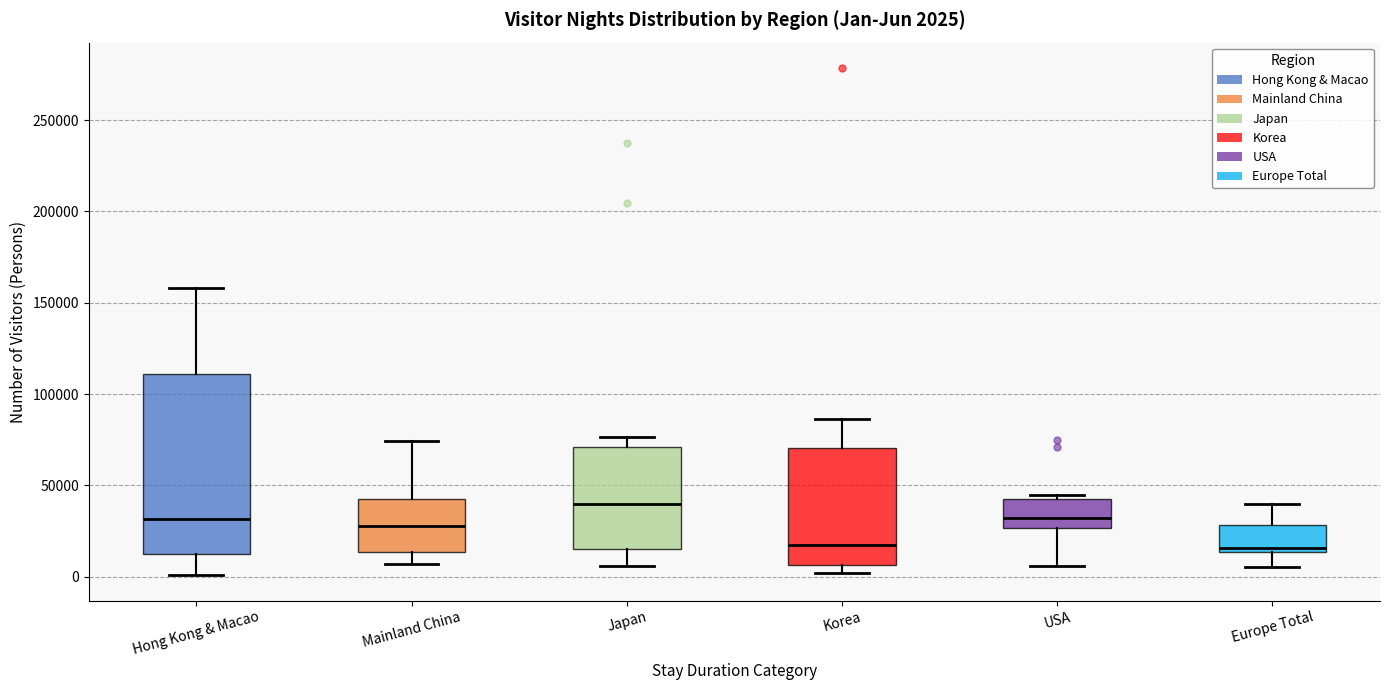

Comparing the boxes themselves (not the whiskers), which one is the tallest?

Hong Kong & Macao